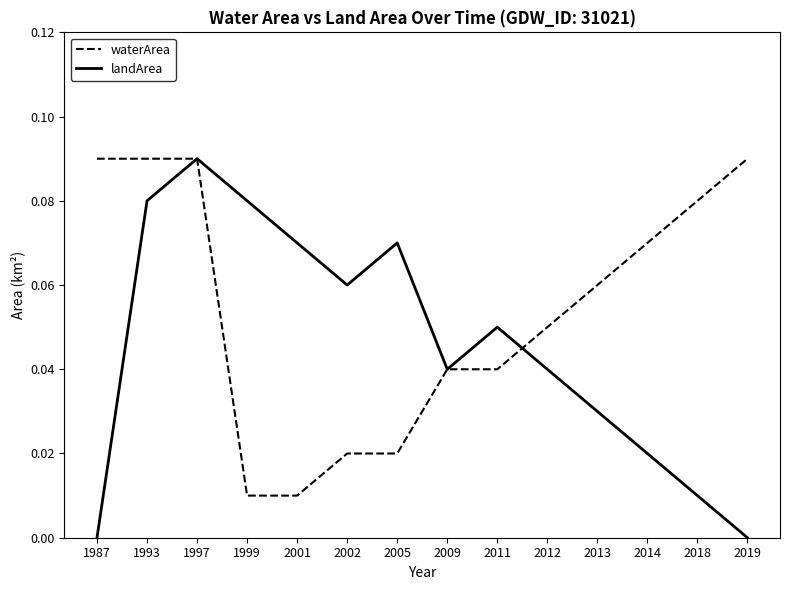

Does the chart have visible grid lines?

No